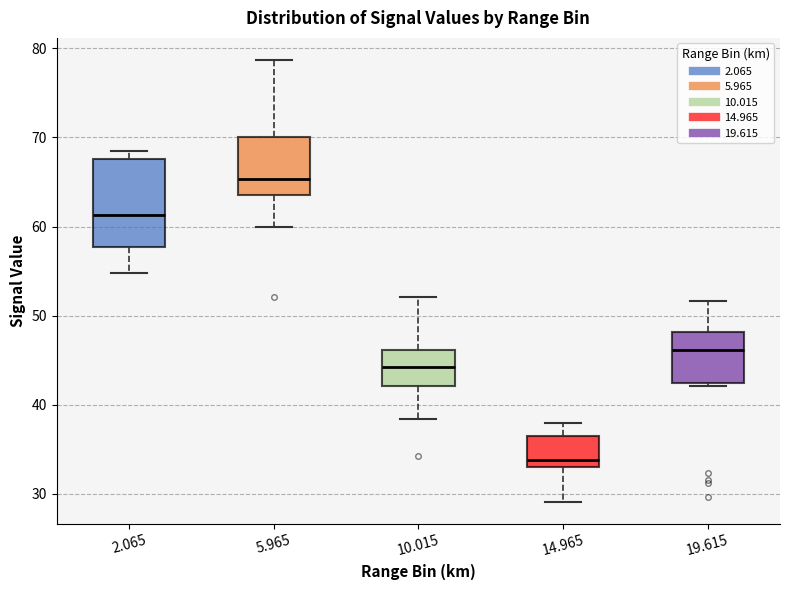

Where does the upper whisker of the box at x = 5.965 end on the y-axis? The values are not printed on the chart, so give them approximately, as read against the axis.

79